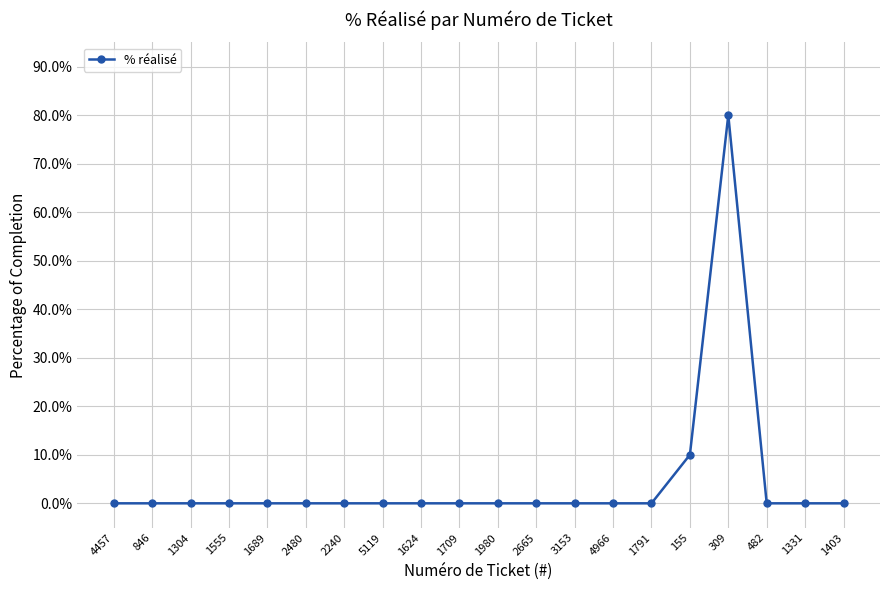

How many data points does each series have?

20